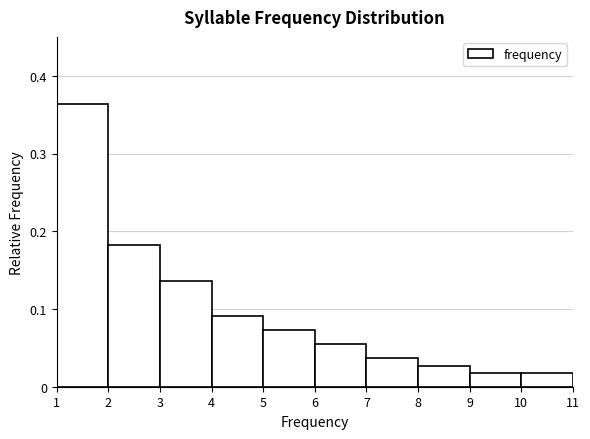

Which range on the x-axis has the tallest bar?

1 to 2